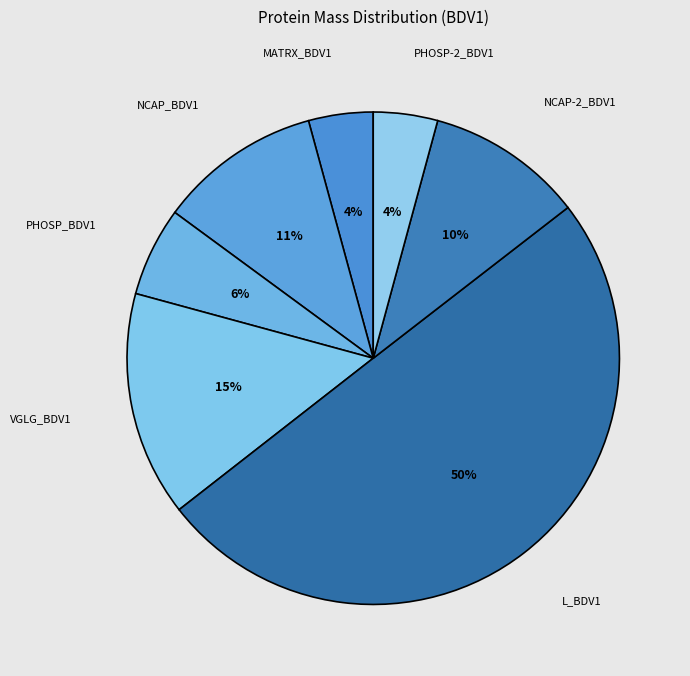

To the nearest percent, what percentage of the pie is PHOSP-2_BDV1?

4%